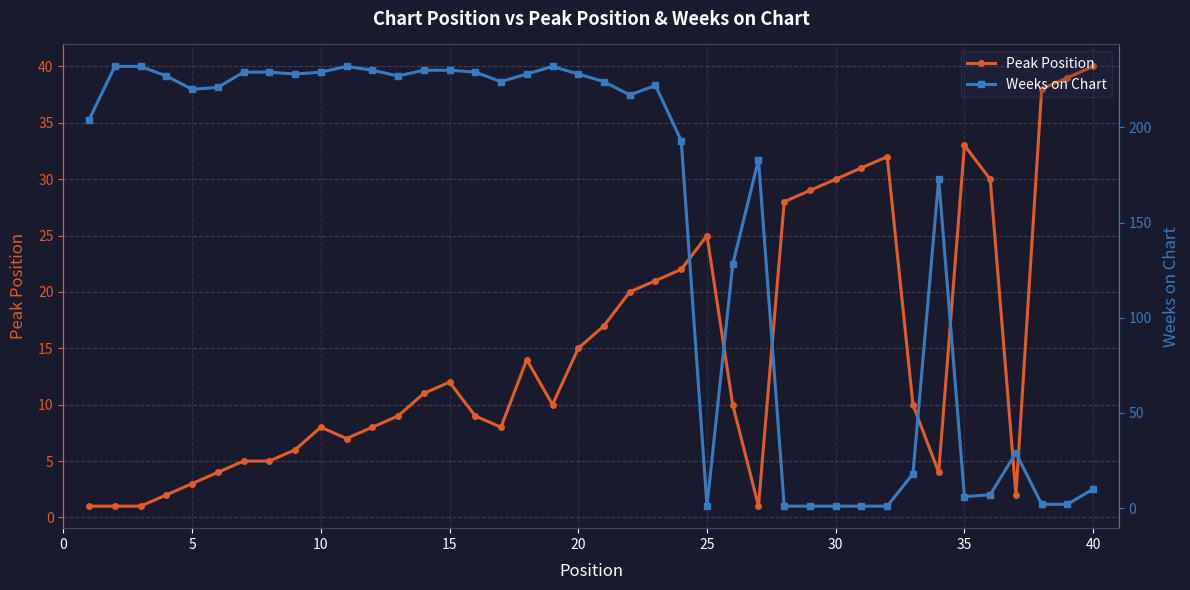

How many intersections are there between Weeks on Chart and Peak Position?

7